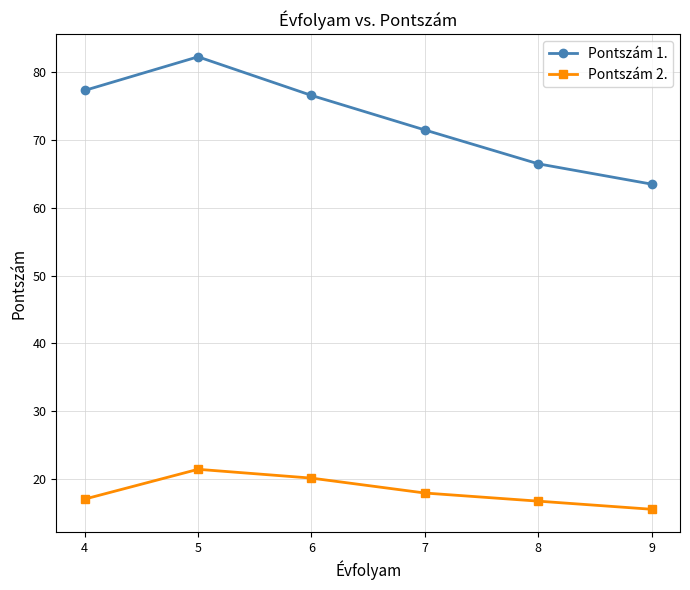

List the series in order of their overall mean, lowest first.

Pontszám 2., Pontszám 1.